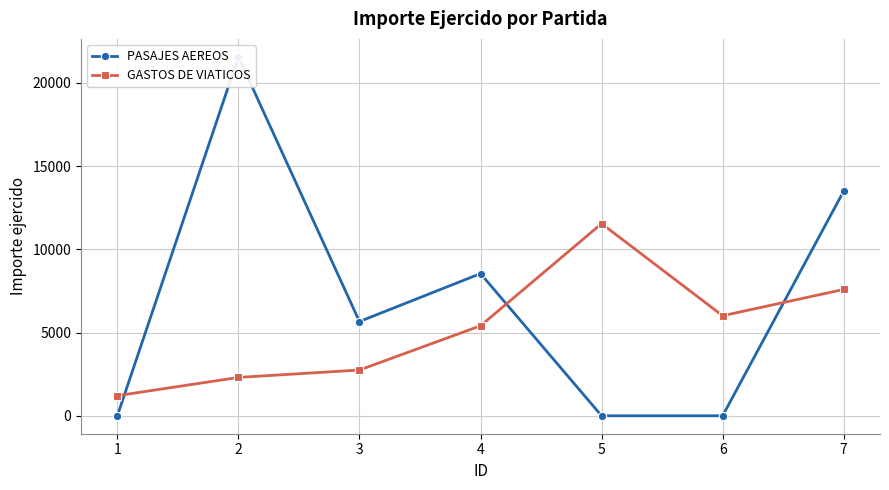

Rank the series at 4 from highest to lowest value.

PASAJES AEREOS, GASTOS DE VIATICOS